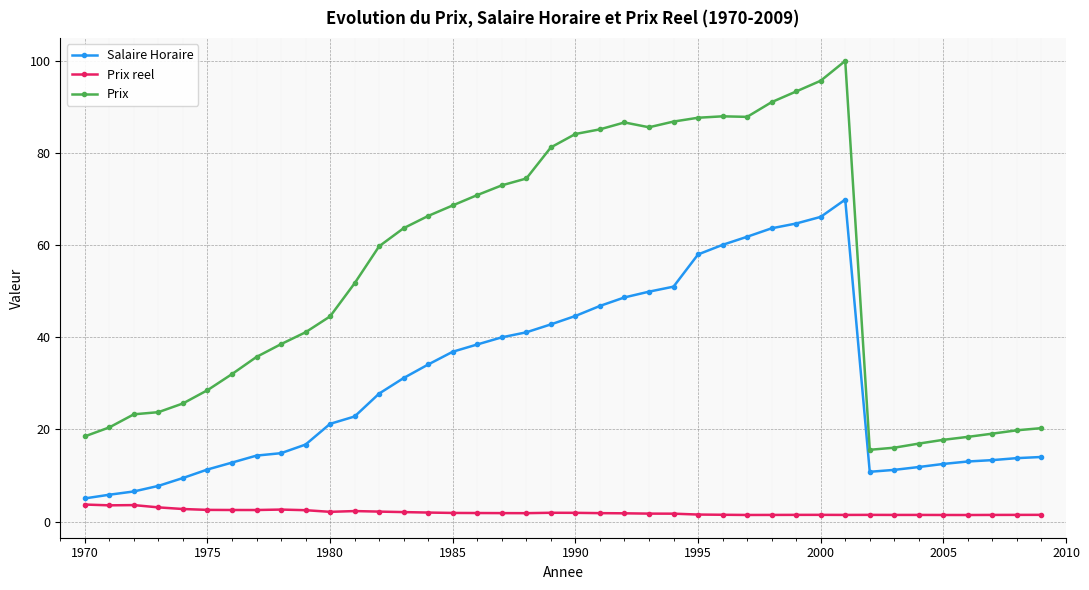

True or false: Prix and Prix reel intersect in this chart.

False